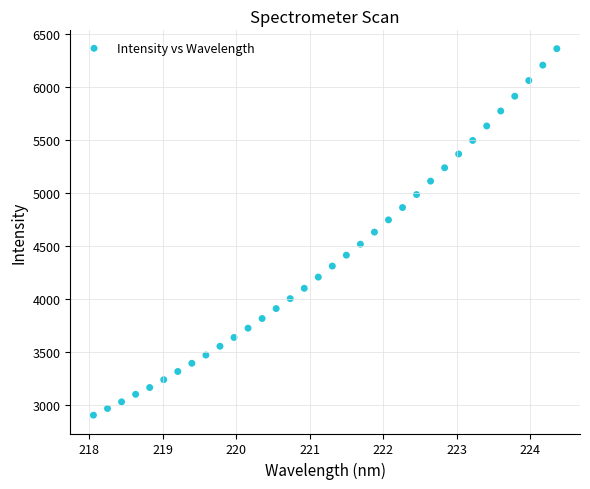

What is the range of X values (max minus min)?

6.3